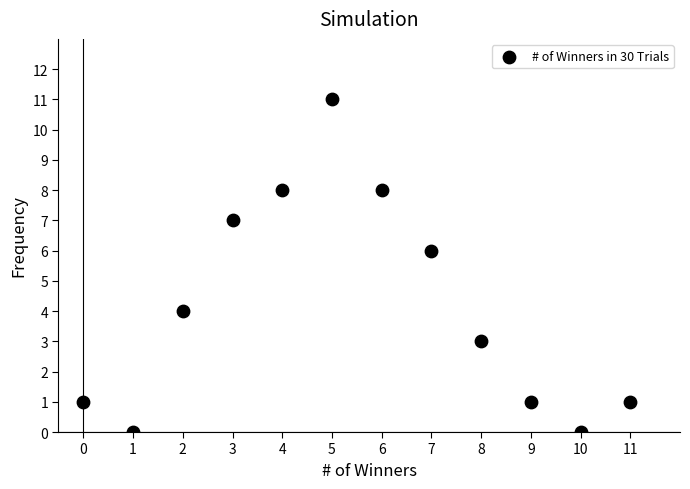

What is the range of Y values (max minus min)?

11